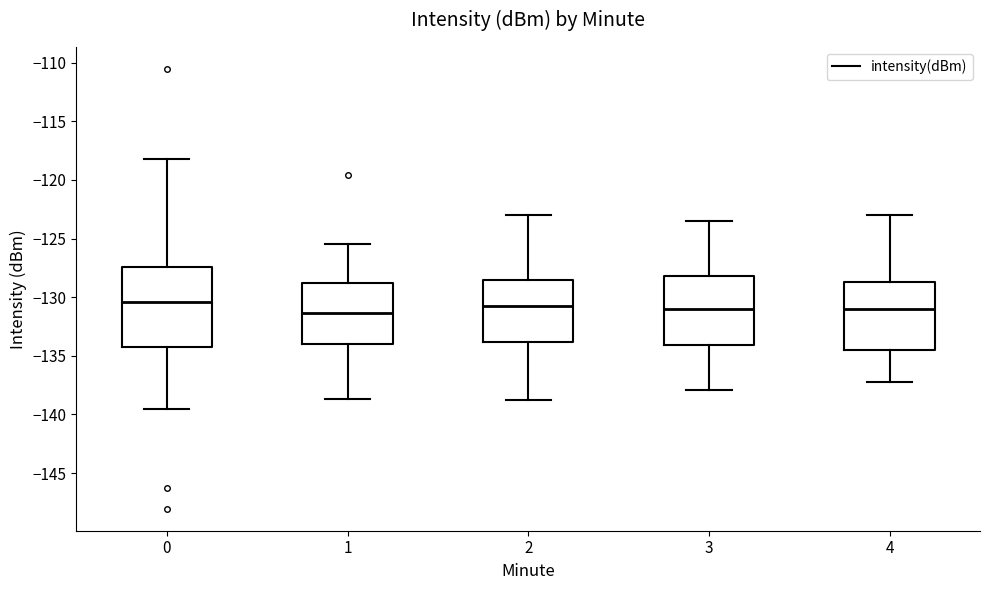

Reading left to right, transcribe this box plot: for each box, give where its median line is, the range the box spans, and where its two whiskers end, as read against the y-axis. The values are not printed on the chart, so give them approximately, as read against the axis.

0: median -130.5, box -134.0 to -127.5, whiskers -139.5 to -118.0
1: median -131.5, box -134.0 to -129.0, whiskers -138.5 to -125.5
2: median -131.0, box -134.0 to -128.5, whiskers -139.0 to -123.0
3: median -131.0, box -134.0 to -128.0, whiskers -138.0 to -123.5
4: median -131.0, box -134.5 to -128.5, whiskers -137.0 to -123.0